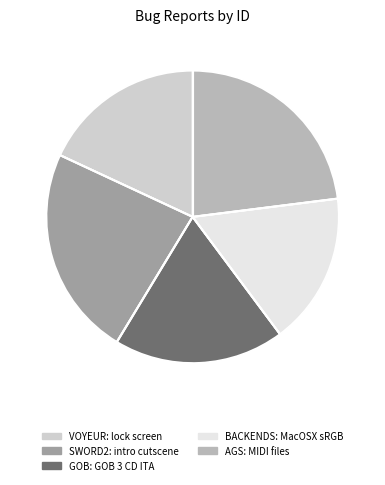

Which category has the smallest portion of the pie?

BACKENDS: MacOSX sRGB